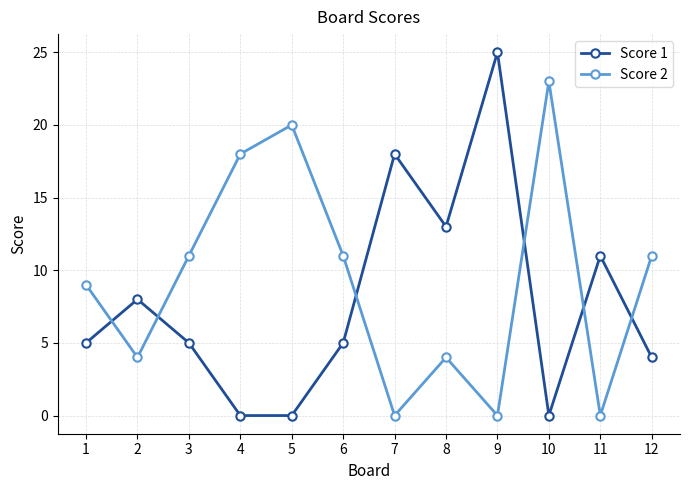

Reading right to left, what are all the values shown in this chart?

Score 1: 4	11	0	25	13	18	5	0	0	5	8	5
Score 2: 11	0	23	0	4	0	11	20	18	11	4	9